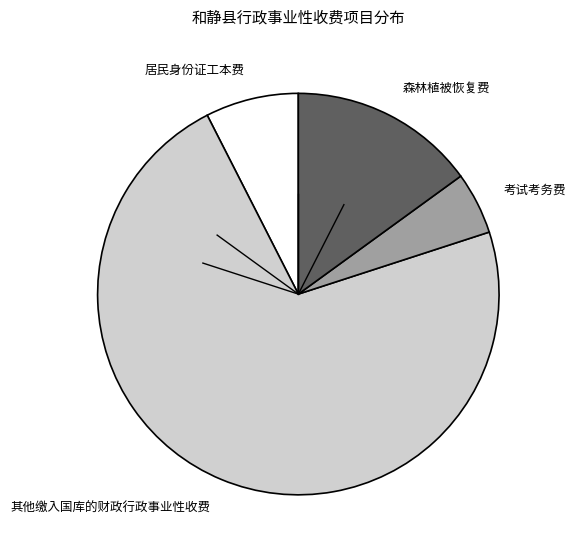

Does 其他缴入国库的财政行政事业性收费 account for over 50% of the chart?

Yes